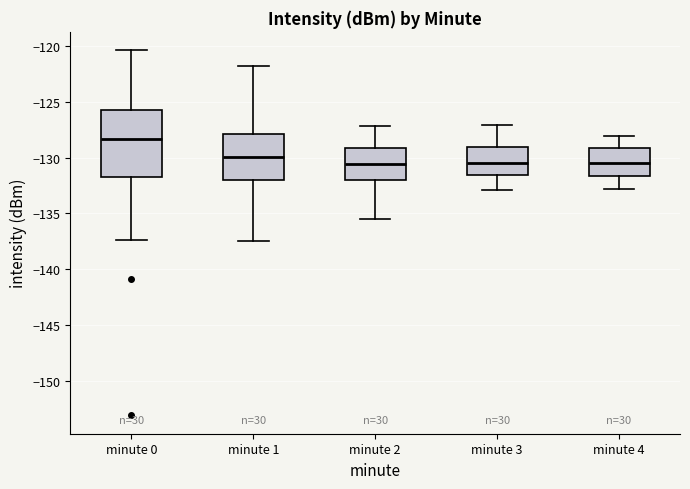

Reading left to right, read every box against the y-axis: the position of its median line, the range the box covers, and the ends of its whiskers. The values are not printed on the chart, so give them approximately, as read against the axis.

minute 0: median -128.5, box -131.5 to -126.0, whiskers -137.5 to -120.5
minute 1: median -130.0, box -132.0 to -128.0, whiskers -137.5 to -122.0
minute 2: median -130.5, box -132.0 to -129.0, whiskers -135.5 to -127.0
minute 3: median -130.5, box -131.5 to -129.0, whiskers -133.0 to -127.0
minute 4: median -130.5, box -131.5 to -129.0, whiskers -133.0 to -128.0